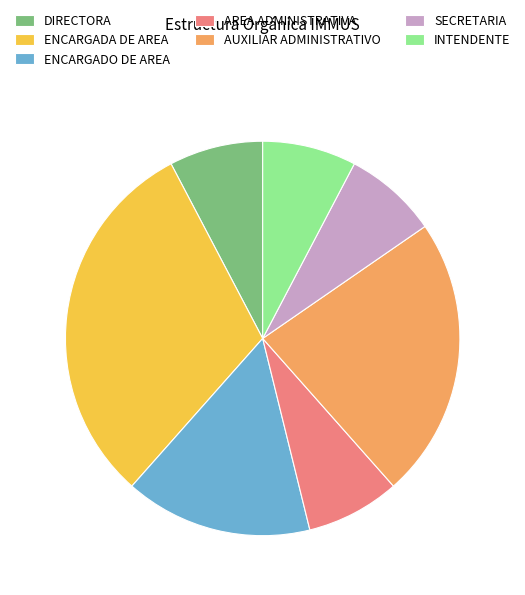

Is there any slice that represents more than half of the pie?

No